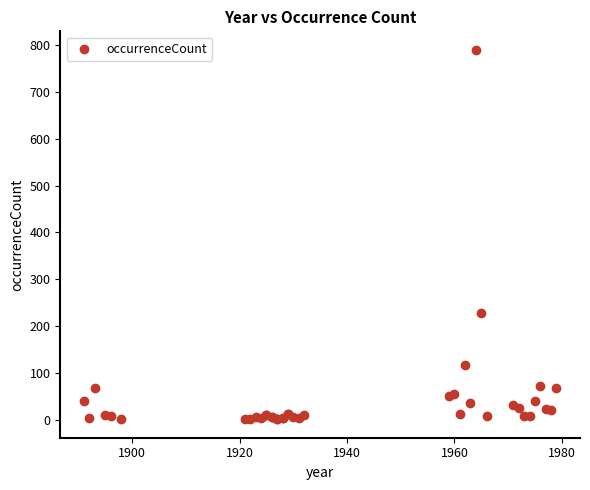

What Y value in the scatter plot is closest to 395?

227